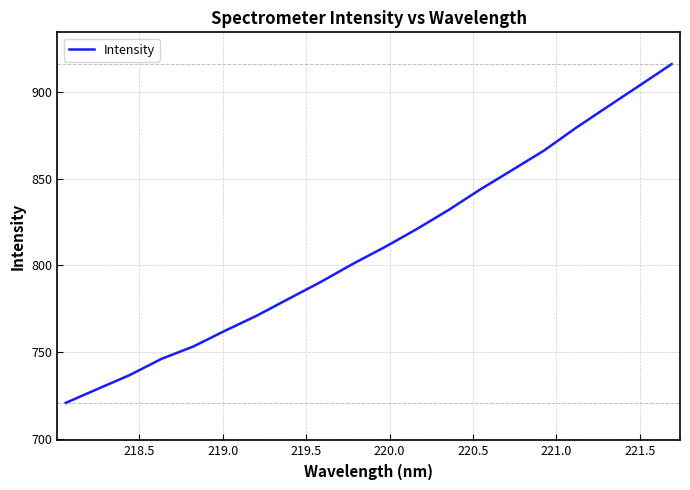

Does the chart have visible grid lines?

Yes